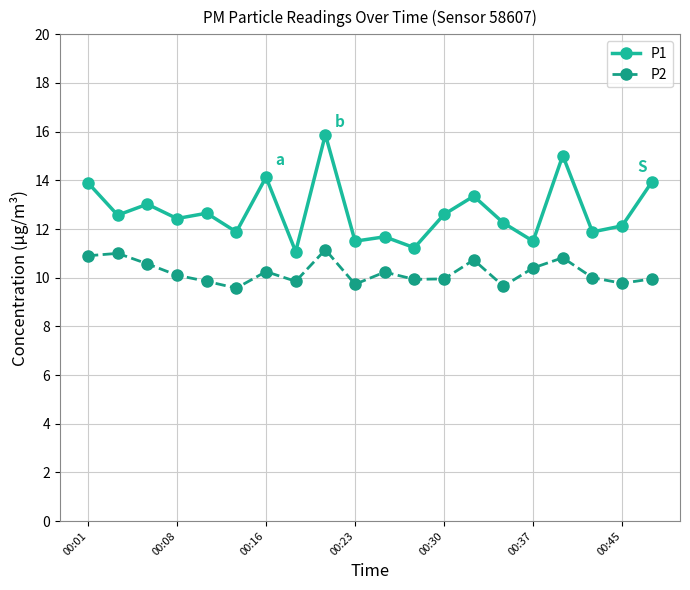

What is the sum of all P2 values?

204.4